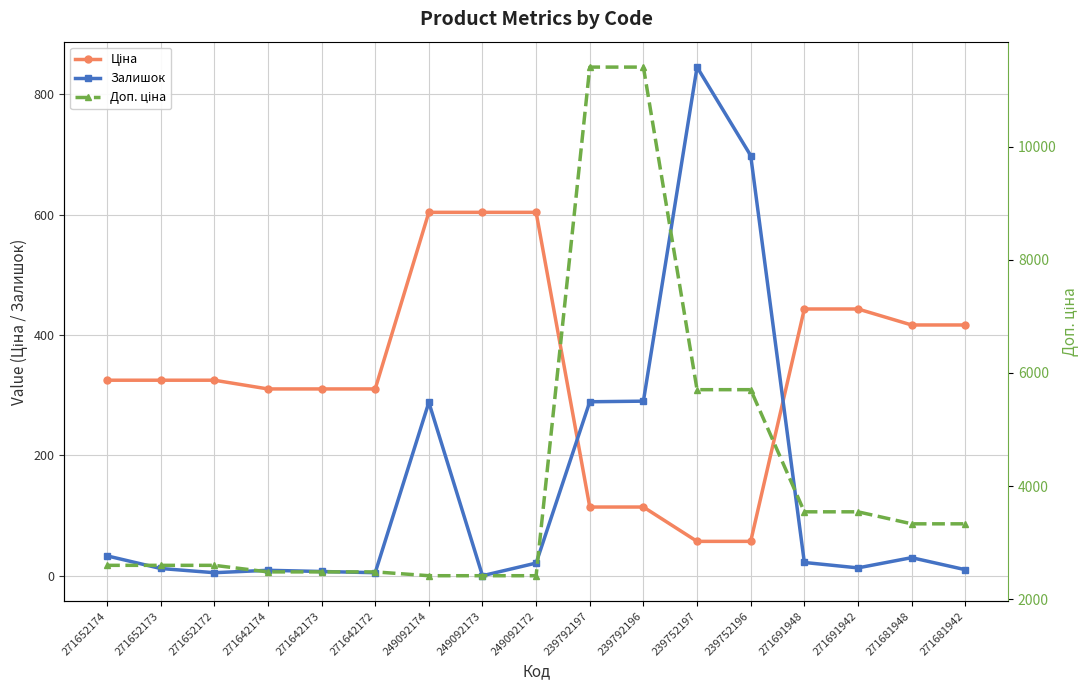

True or false: Ціна has more than 2 interior local peaks.

False